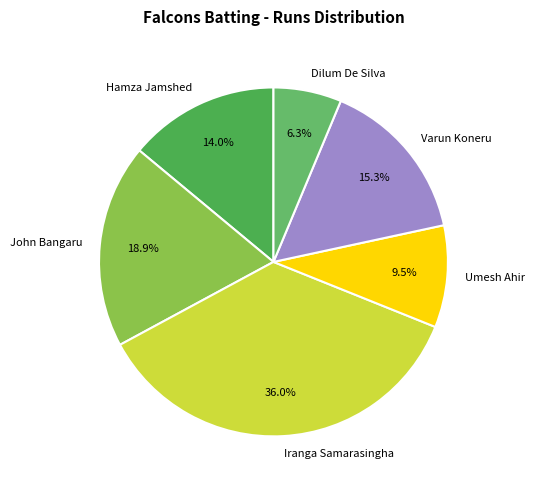

Rank the categories by value from highest to lowest.

Iranga Samarasingha, John Bangaru, Varun Koneru, Hamza Jamshed, Umesh Ahir, Dilum De Silva